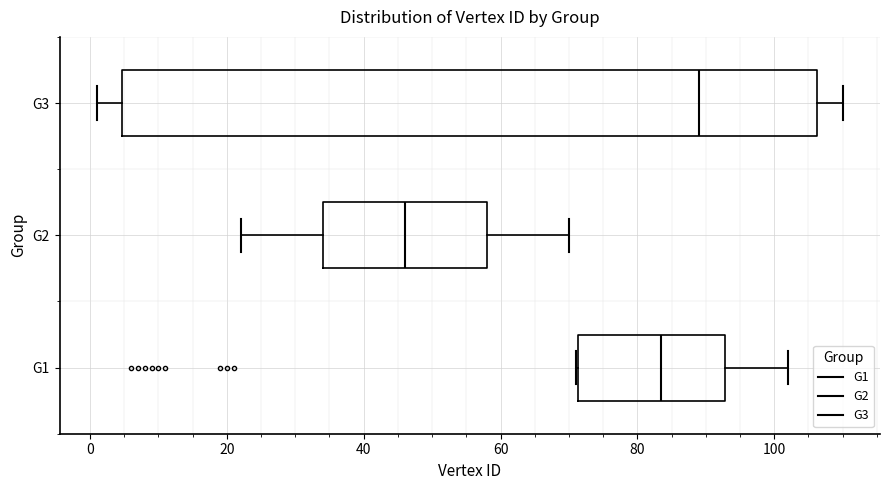

Reading bottom to top, transcribe this box plot: for each box, give where its median line is, the range the box spans, and where its two whiskers end, as read against the x-axis. The values are not printed on the chart, so give them approximately, as read against the axis.

G1: median 84, box 72 to 92, whiskers 72 to 102
G2: median 46, box 34 to 58, whiskers 22 to 70
G3: median 90, box 4 to 106, whiskers 2 to 110